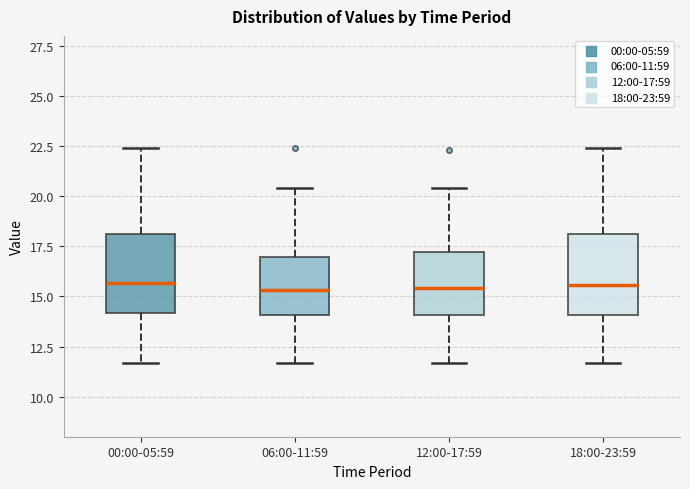

Reading left to right, transcribe this box plot: for each box, give where its median line is, the range the box spans, and where its two whiskers end, as read against the y-axis. The values are not printed on the chart, so give them approximately, as read against the axis.

00:00-05:59: median 15.5, box 14.0 to 18.0, whiskers 11.5 to 22.5
06:00-11:59: median 15.5, box 14.0 to 17.0, whiskers 11.5 to 20.5
12:00-17:59: median 15.5, box 14.0 to 17.0, whiskers 11.5 to 20.5
18:00-23:59: median 15.5, box 14.0 to 18.0, whiskers 11.5 to 22.5